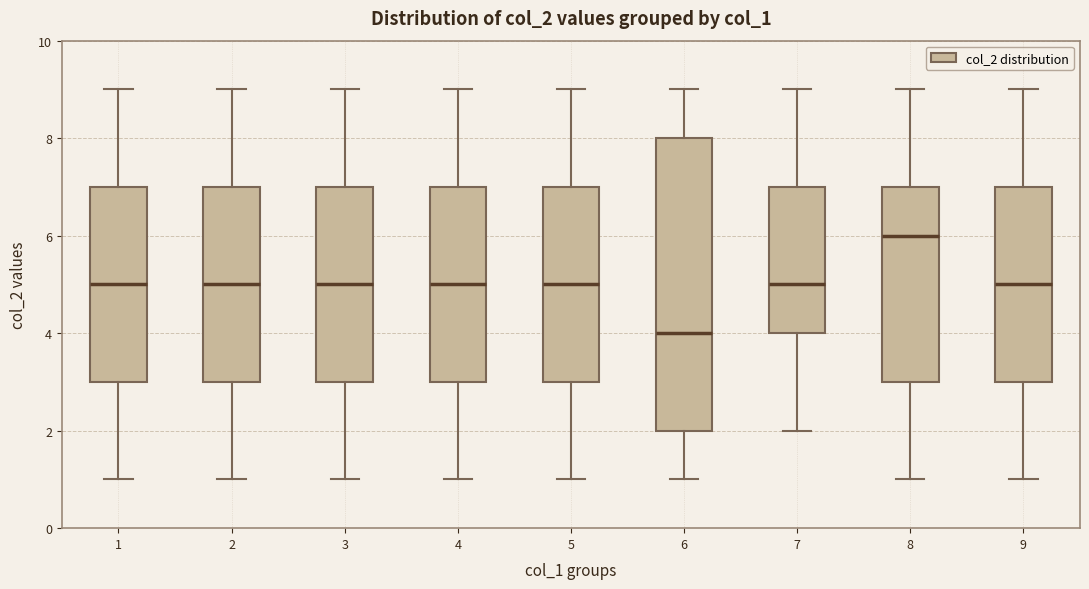

Reading left to right, transcribe this box plot: for each box, give where its median line is, the range the box spans, and where its two whiskers end, as read against the y-axis. The values are not printed on the chart, so give them approximately, as read against the axis.

1: median 5, box 3 to 7, whiskers 1 to 9
2: median 5, box 3 to 7, whiskers 1 to 9
3: median 5, box 3 to 7, whiskers 1 to 9
4: median 5, box 3 to 7, whiskers 1 to 9
5: median 5, box 3 to 7, whiskers 1 to 9
6: median 4, box 2 to 8, whiskers 1 to 9
7: median 5, box 4 to 7, whiskers 2 to 9
8: median 6, box 3 to 7, whiskers 1 to 9
9: median 5, box 3 to 7, whiskers 1 to 9